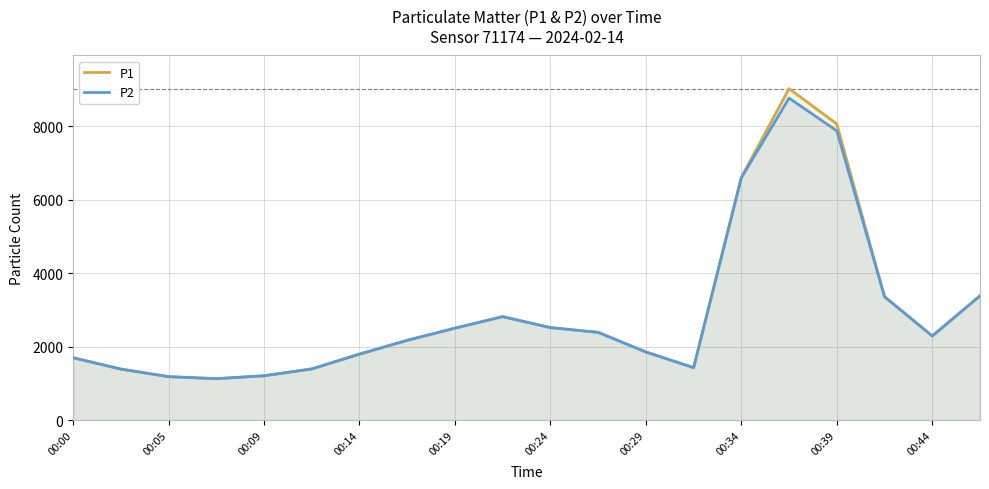

Is it true that P1 equals 2466.1 at 00:00?

False